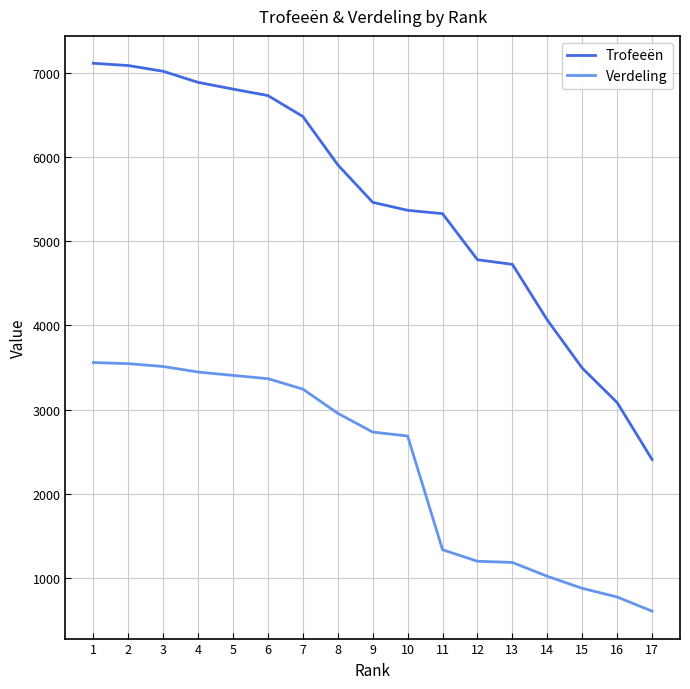

At which category does the chart reach its minimum across all series?

17